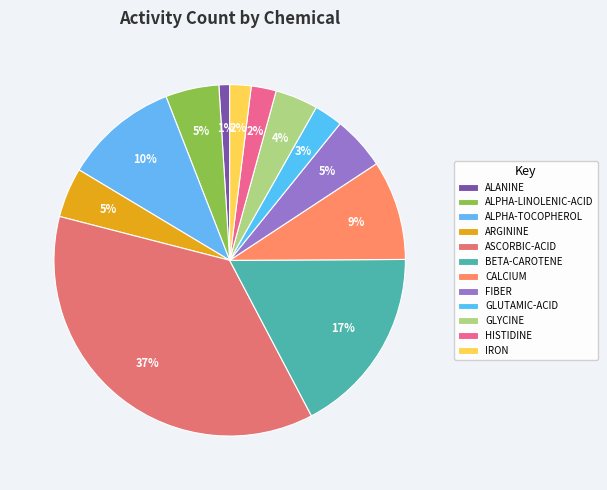

True or false: ARGININE accounts for 5% of the total.

True